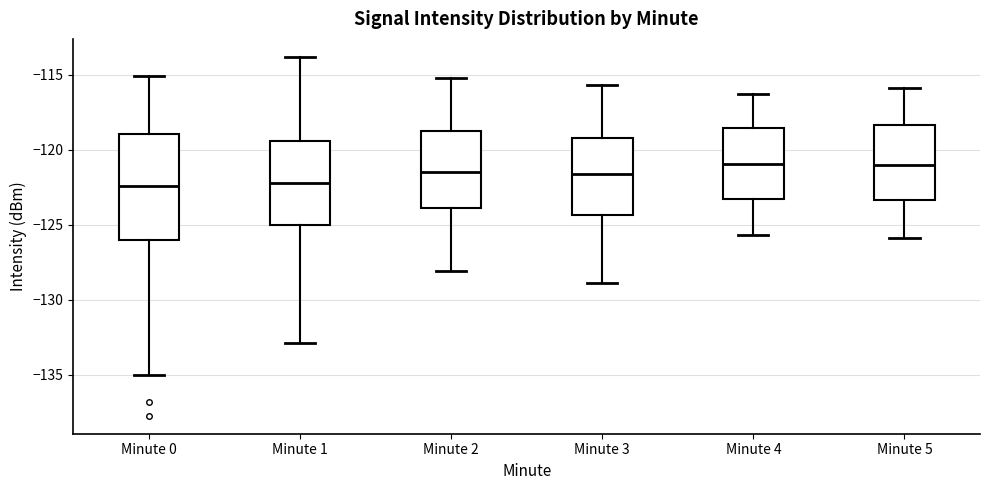

Comparing the boxes themselves (not the whiskers), which one is the tallest?

Minute 0